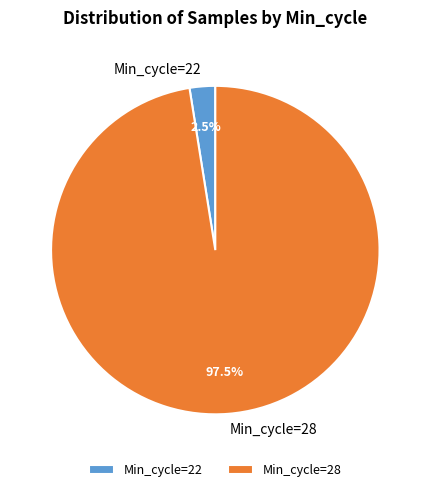

What is the largest slice in the pie chart?

Min_cycle=28